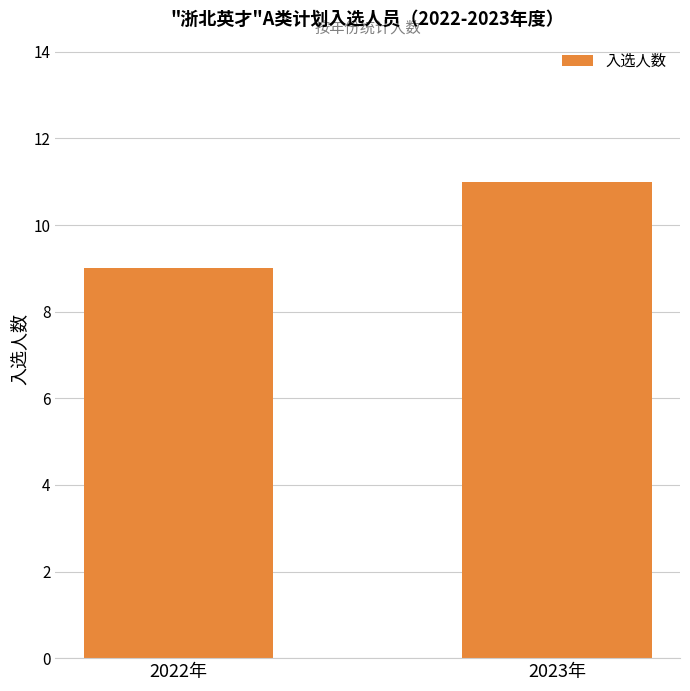

Read the value at 2022年.

9